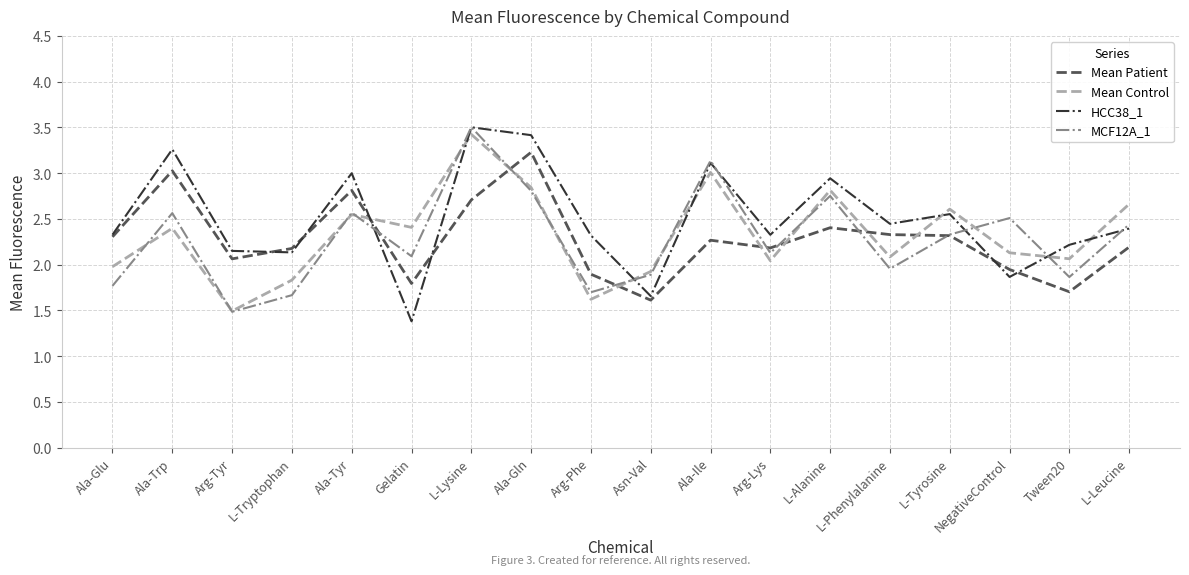

What is the spread (max minus min) of values at Ala-Glu?

0.6